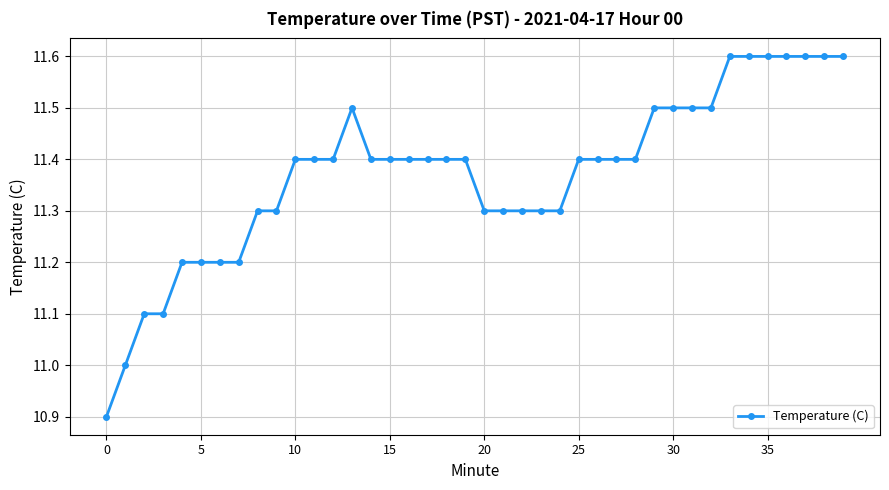

What is the average value?

11.4